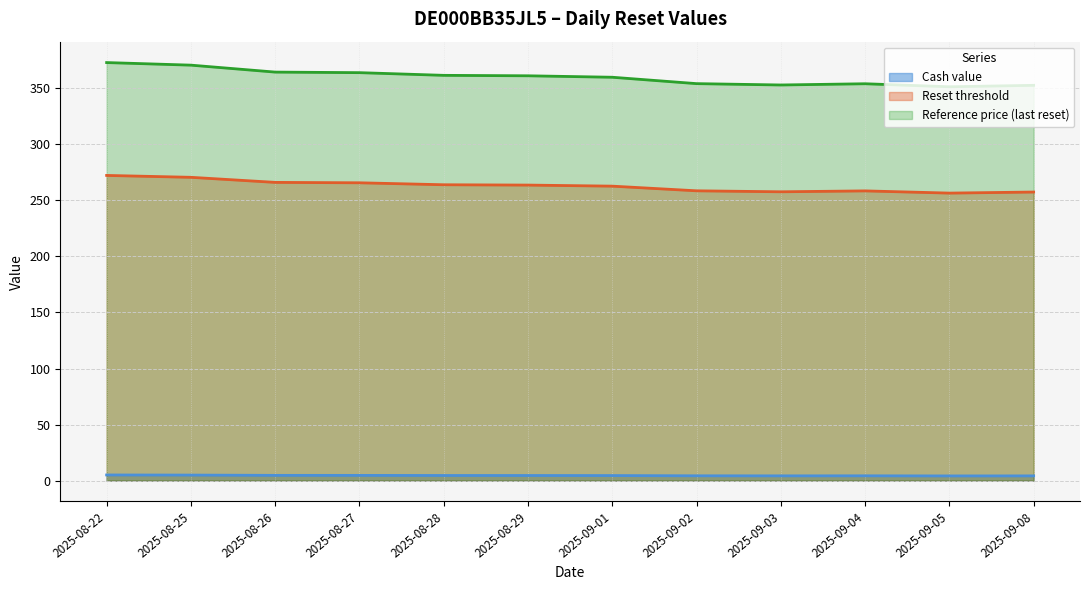

Which series has the largest range (max minus min)?

Reference price (last reset)